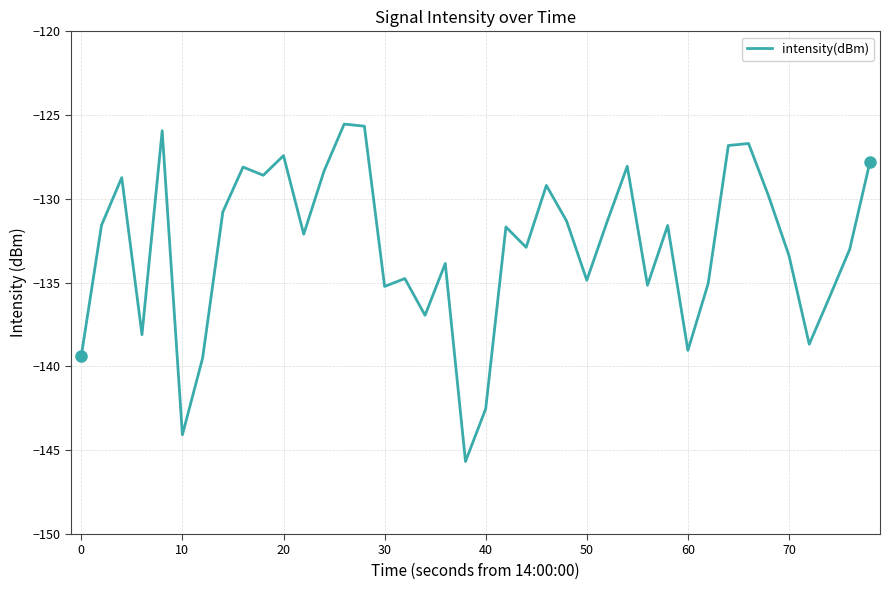

What is the greatest value displayed?

-125.5